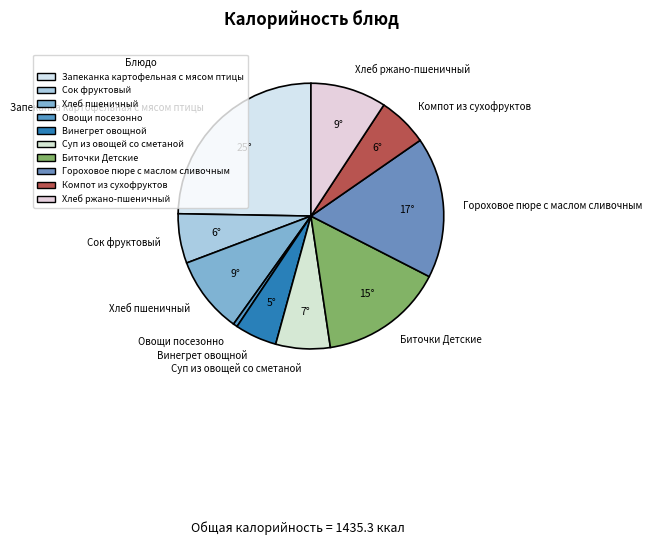

Which slice is the smallest?

Овощи посезонно